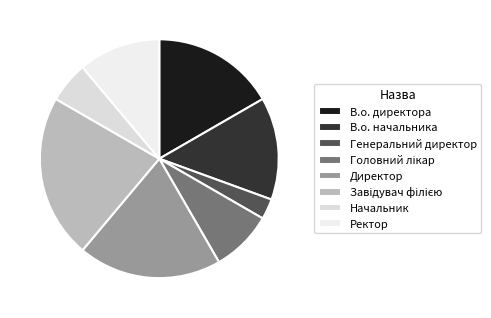

Count the number of slices in the pie.

8